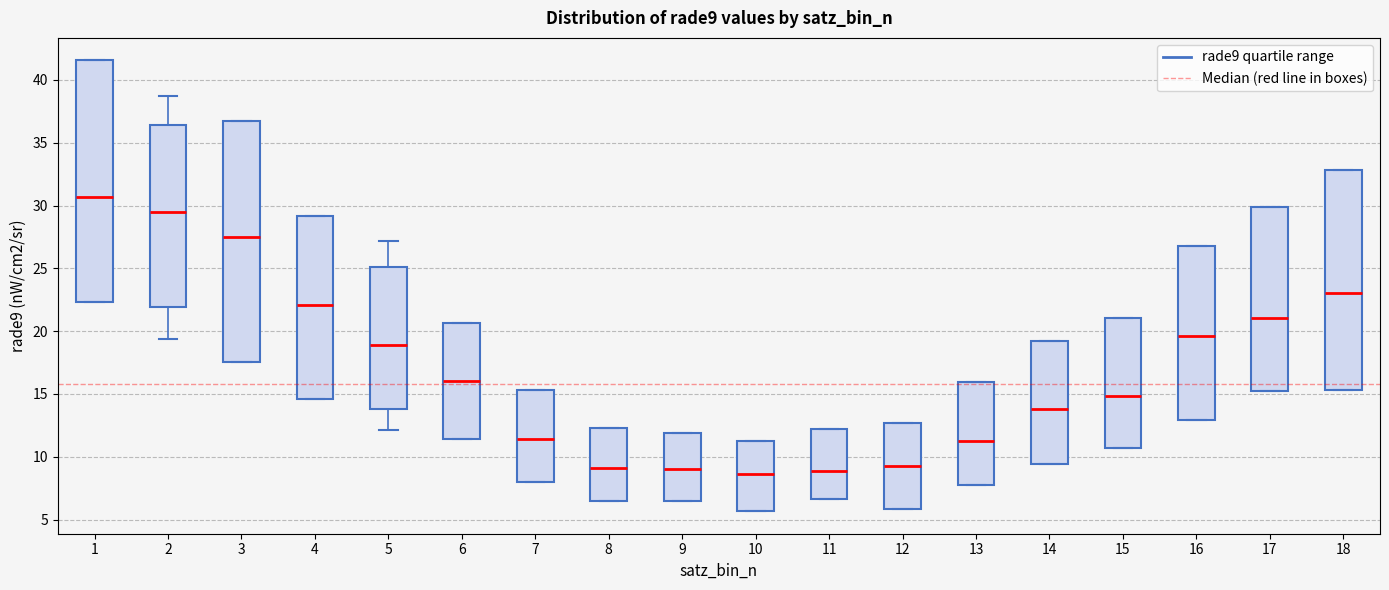

Where is the lower edge of the box at x = 5 on the y-axis? The values are not printed on the chart, so give them approximately, as read against the axis.

14.0